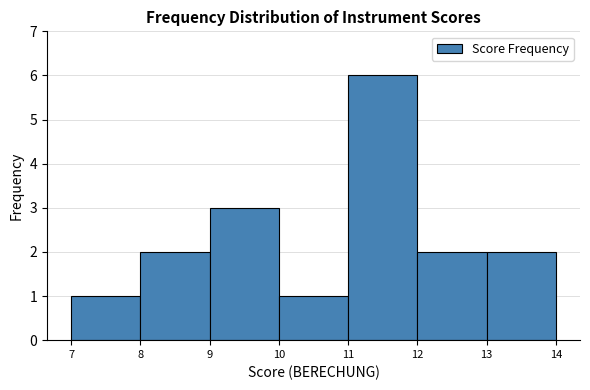

Reading left to right, list every bar in this chart as the range it spans on the x-axis followed by its height. The values are not printed on the chart, so give them approximately, as read against the axis.

7 to 8: 1
8 to 9: 2
9 to 10: 3
10 to 11: 1
11 to 12: 6
12 to 13: 2
13 to 14: 2